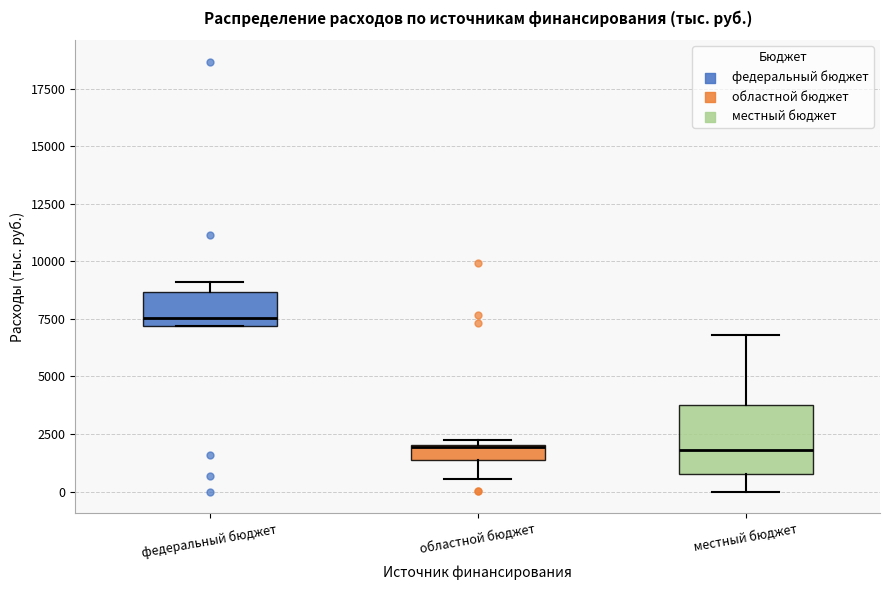

Comparing the boxes themselves (not the whiskers), which one is the tallest?

местный бюджет